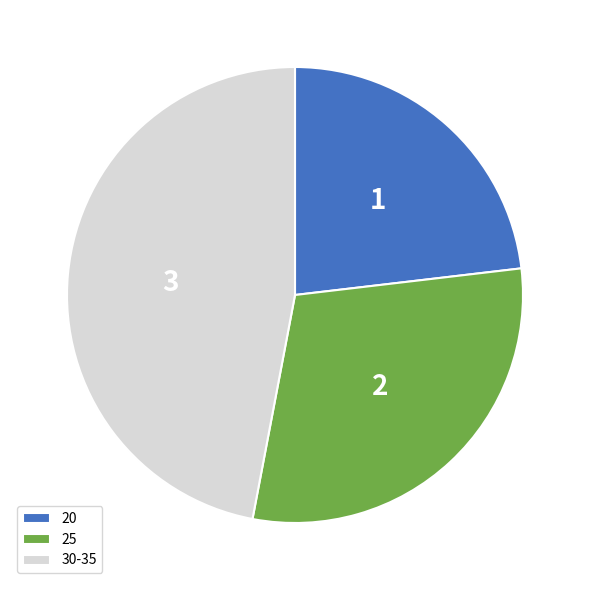

Do 20 and 30-35 together represent more than half of the pie?

Yes